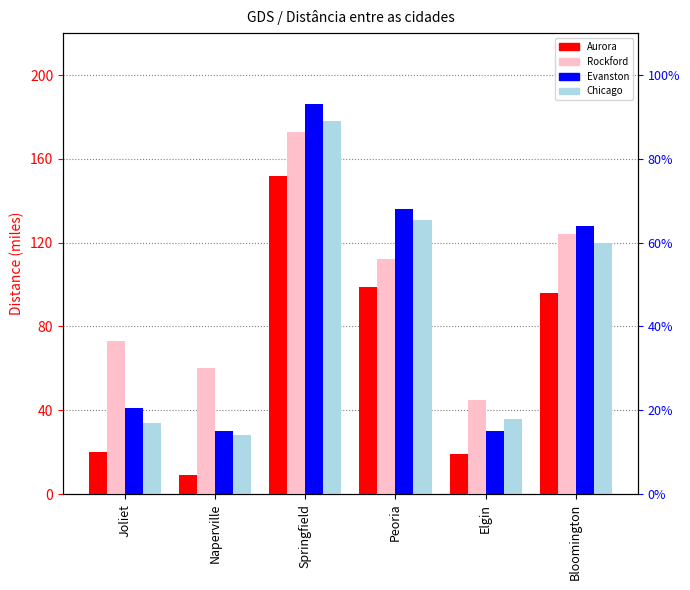

Where is Chicago nearest to the value 103?

Bloomington